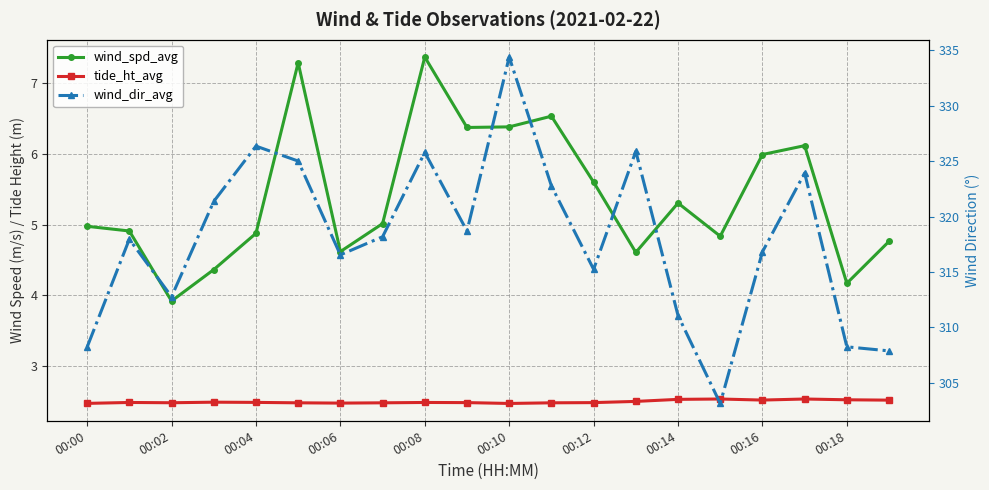

At which category is the sum across all series the highest?

00:10